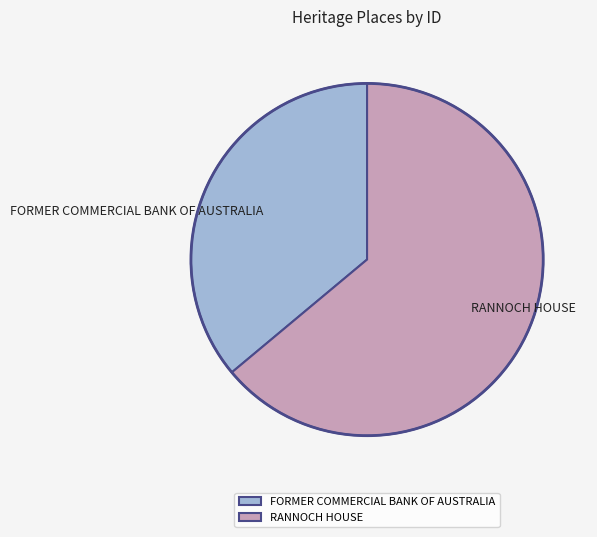

The FORMER COMMERCIAL BANK OF AUSTRALIA slice represents 47% of the pie. True or false?

False